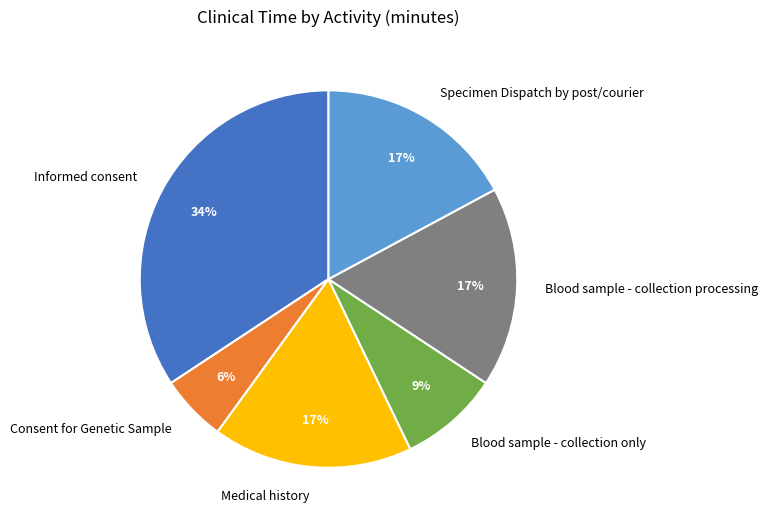

To the nearest percent, what portion does Specimen Dispatch by post/courier represent?

17%